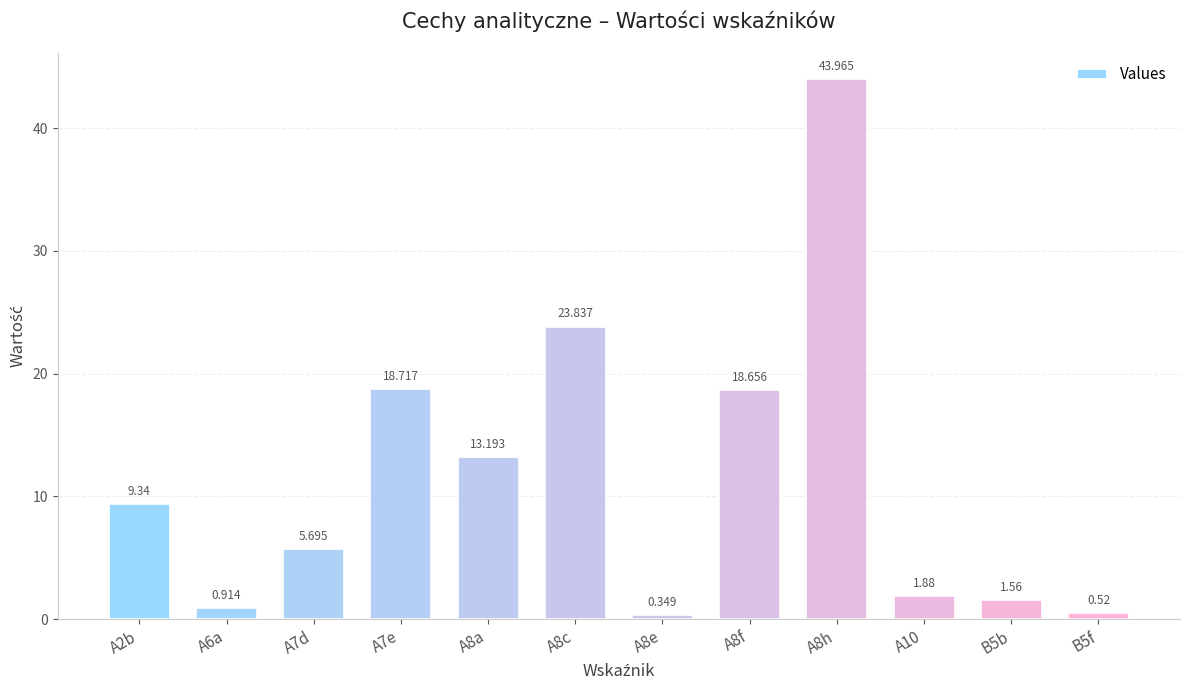

Rank the categories by value from lowest to highest.

A8e, B5f, A6a, B5b, A10, A7d, A2b, A8a, A8f, A7e, A8c, A8h